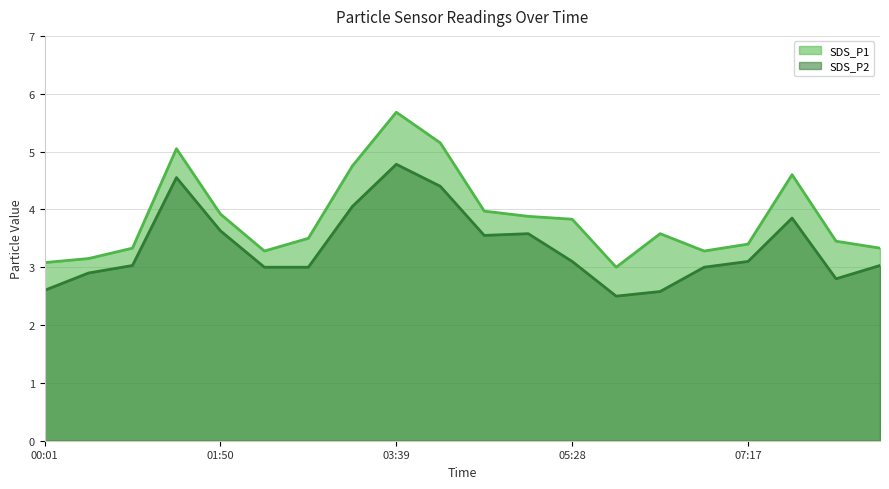

What is the sum of the SDS_P1 values at 01:22 and 00:55?

8.4